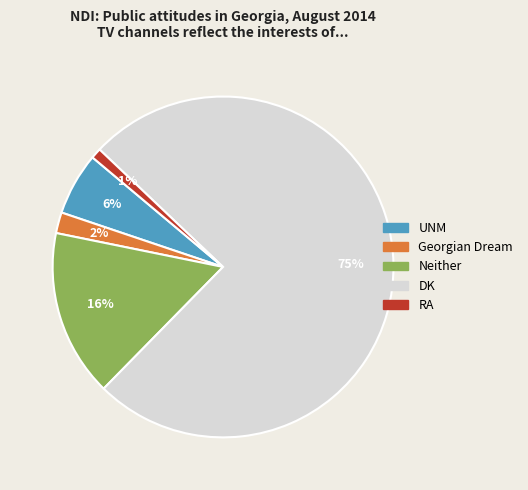

Do UNM and Georgian Dream together represent more than half of the pie?

No